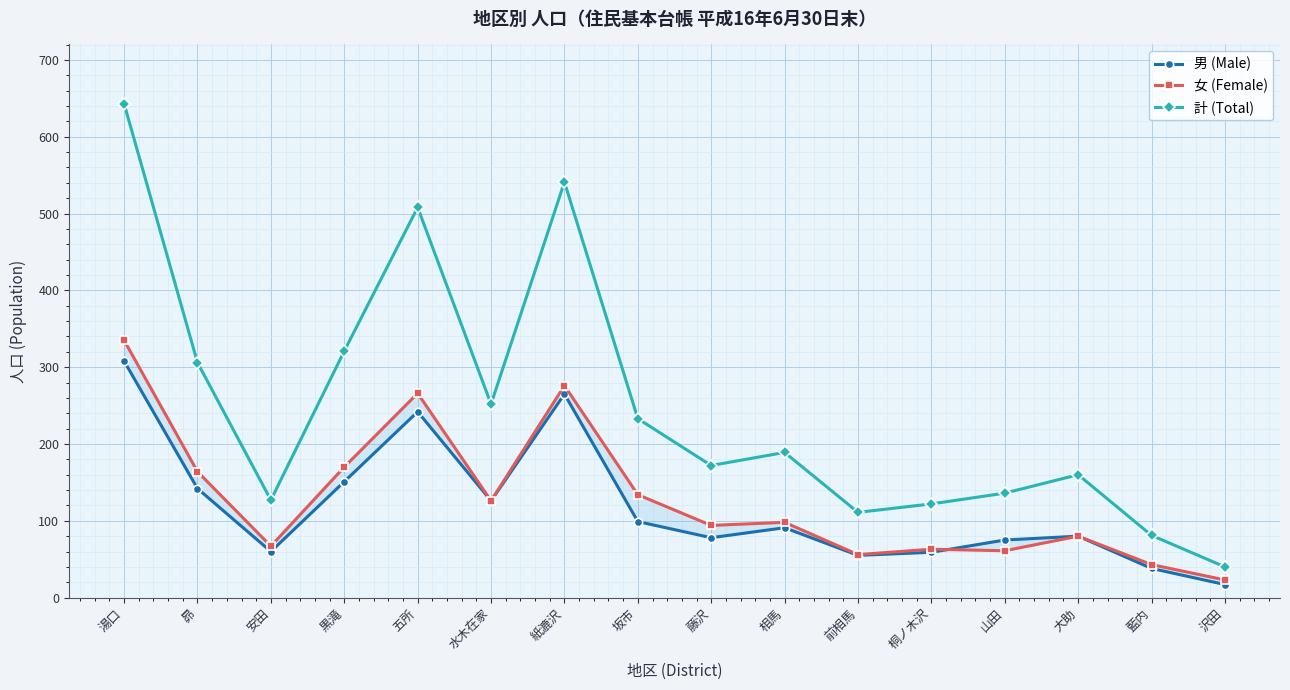

Is the value of 男 (Male) at 山田 greater than the value of 計 (Total) at 大助?

No